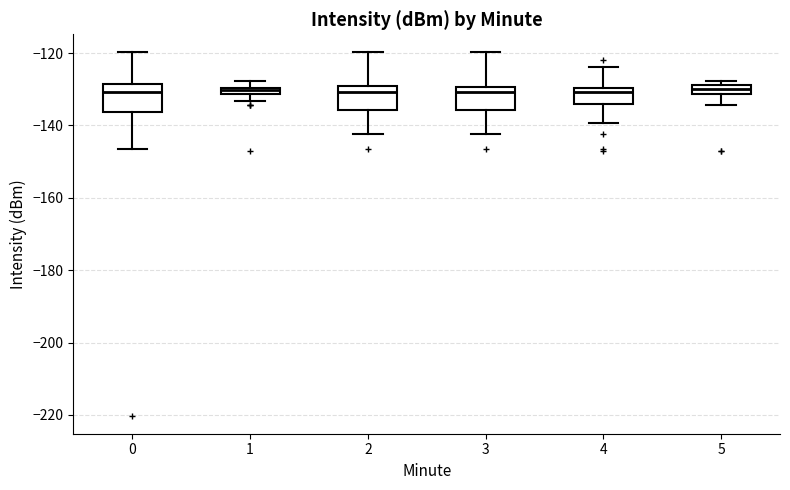

Where is the upper edge of the box at x = 2 on the y-axis? The values are not printed on the chart, so give them approximately, as read against the axis.

-130